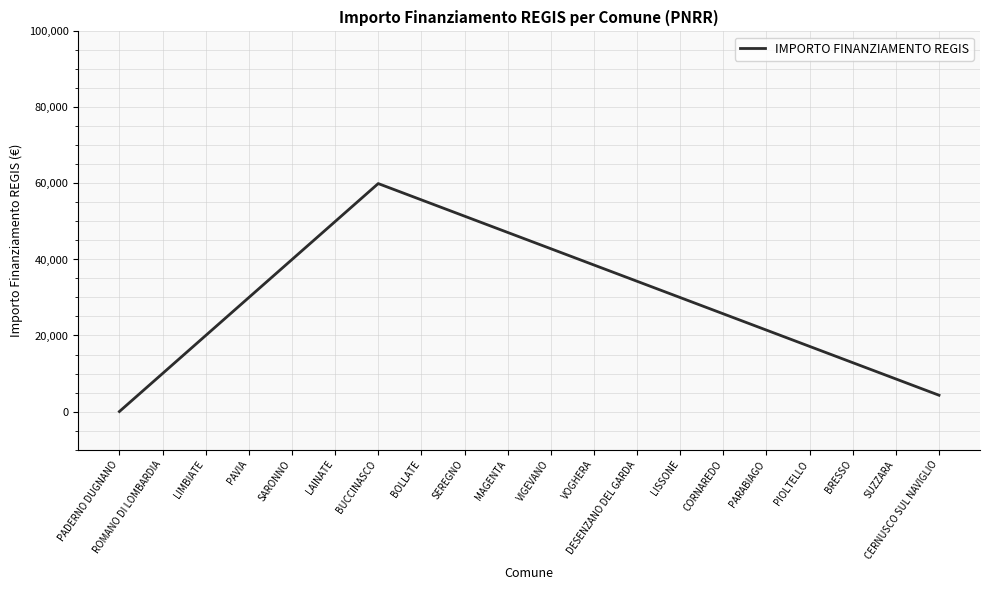

Is it true that the value at BUCCINASCO is 25302.6?

False